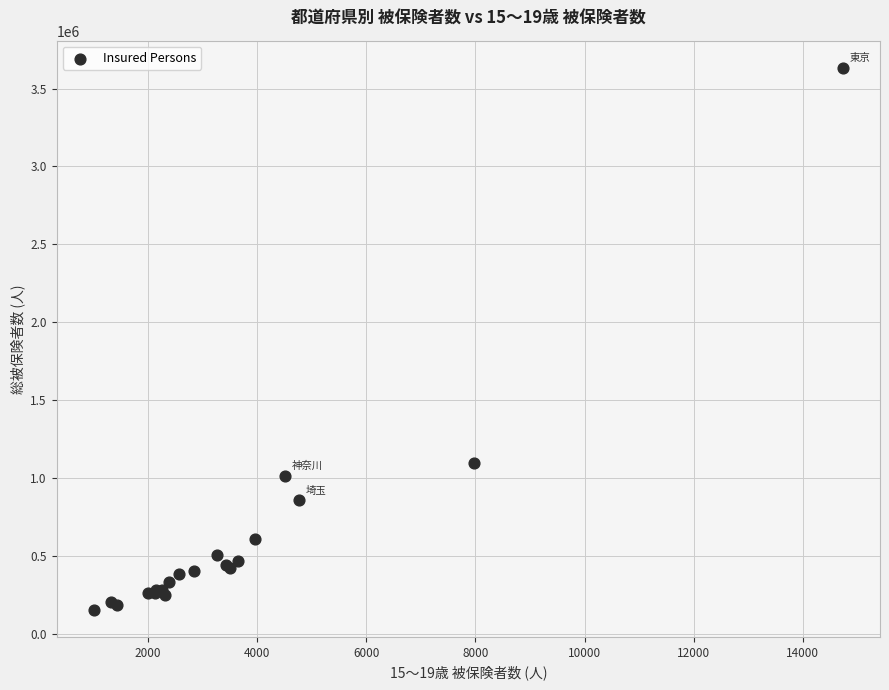

What Y value in the scatter plot is closest to 1894210?

1099039